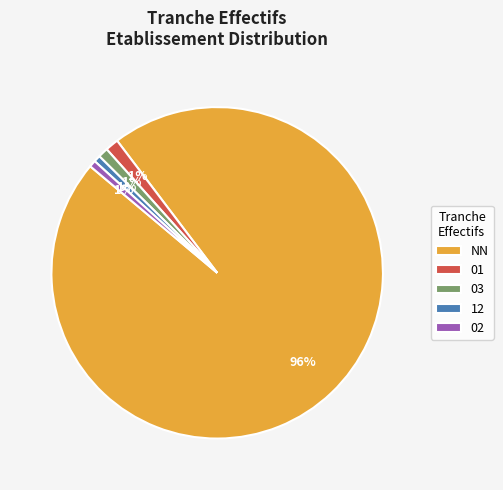

Is it true that 12 is 7% of the pie?

False